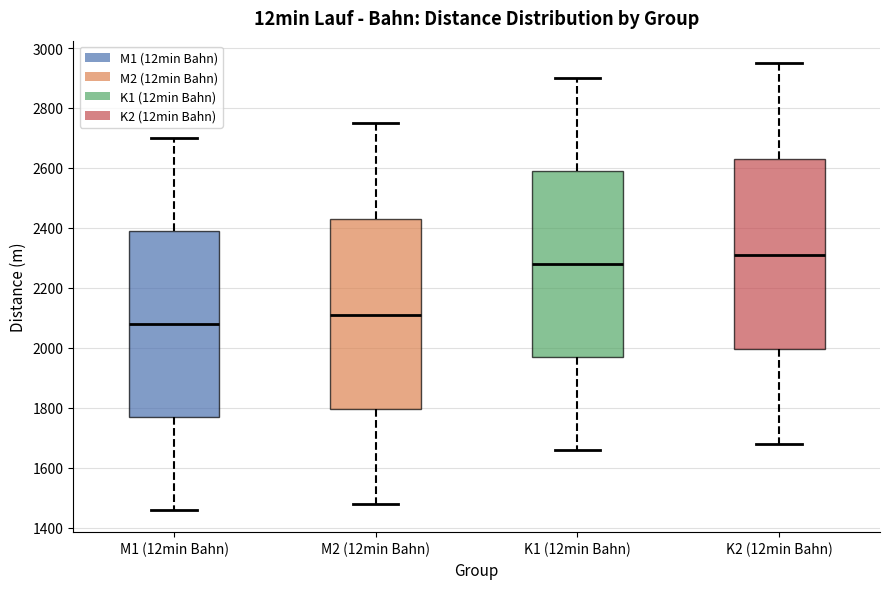

Reading left to right, read every box against the y-axis: the position of its median line, the range the box covers, and the ends of its whiskers. The values are not printed on the chart, so give them approximately, as read against the axis.

M1 (12min Bahn): median 2080, box 1780 to 2400, whiskers 1460 to 2700
M2 (12min Bahn): median 2120, box 1800 to 2440, whiskers 1480 to 2760
K1 (12min Bahn): median 2280, box 1980 to 2600, whiskers 1660 to 2900
K2 (12min Bahn): median 2320, box 2000 to 2640, whiskers 1680 to 2960